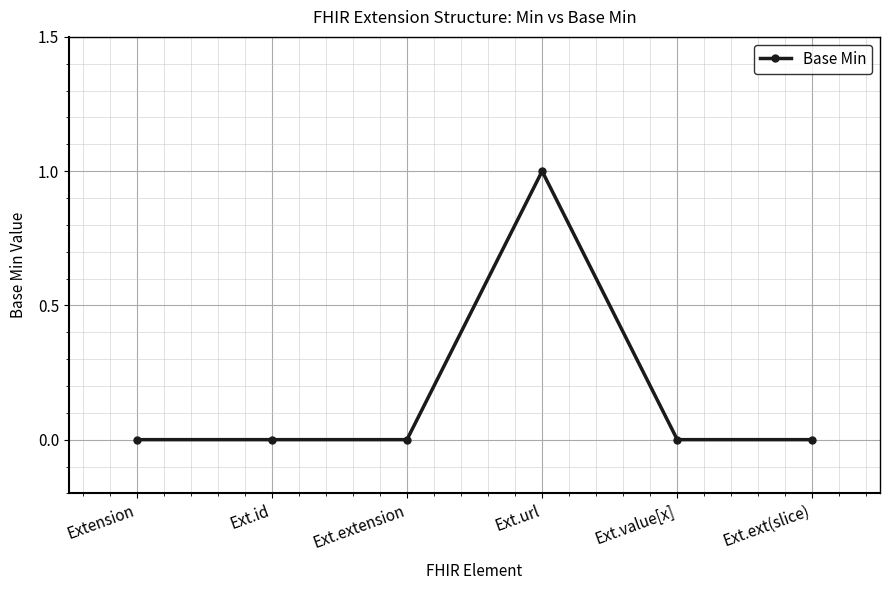

True or false: the data has more than 2 interior local peaks.

False